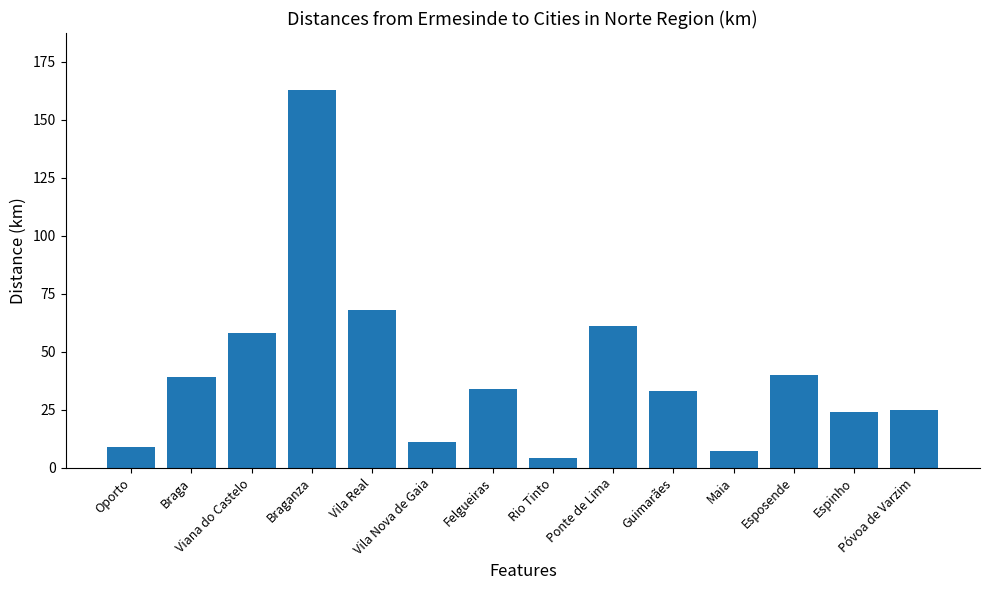

What is the smallest value displayed?

4